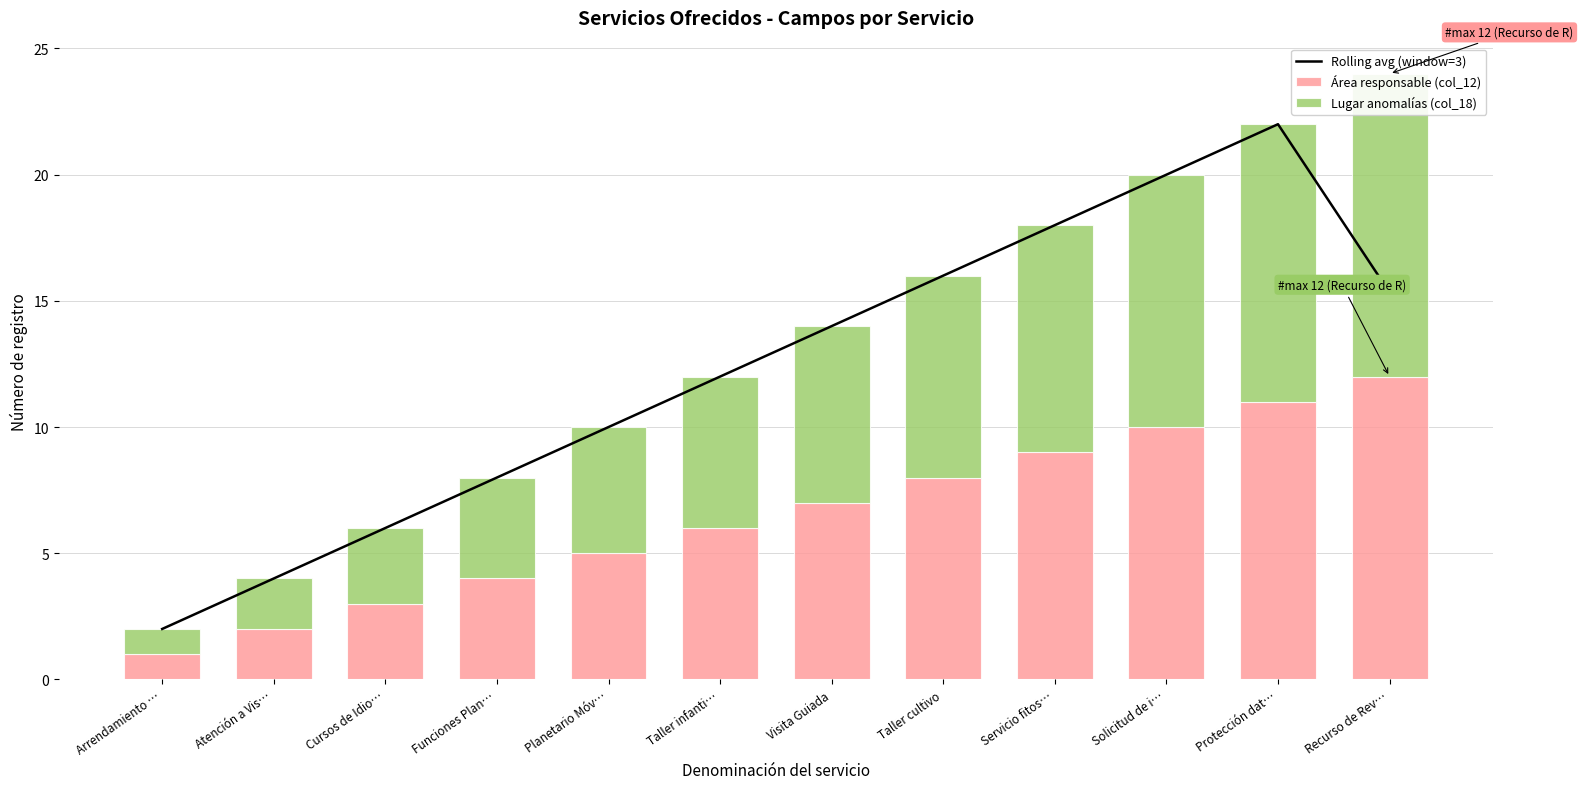

What is the greatest value displayed?

22.0